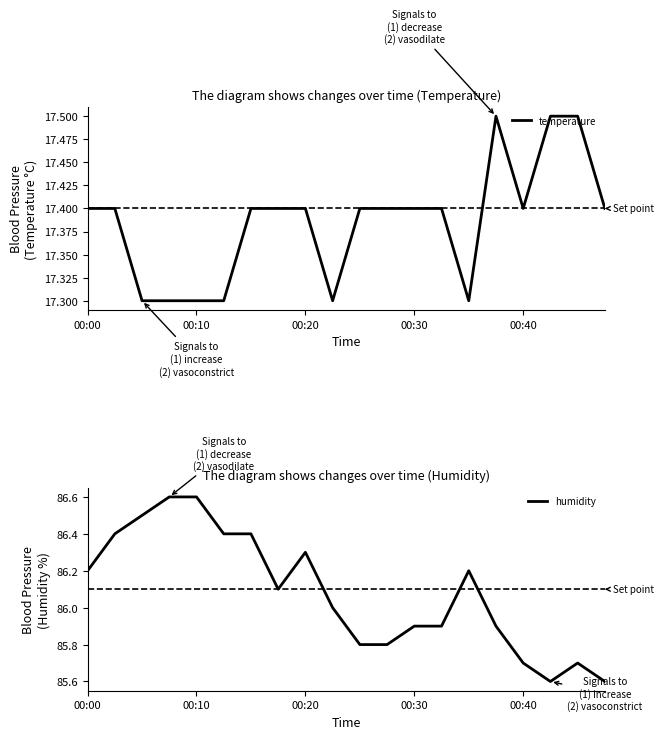

What is the total value across all series at 6?

103.8